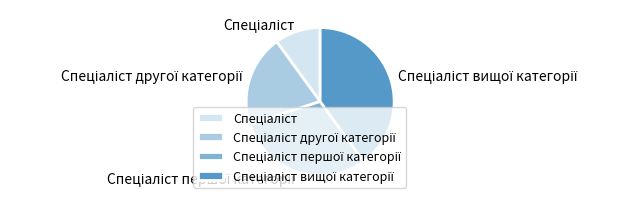

Is there any slice that represents more than half of the pie?

No